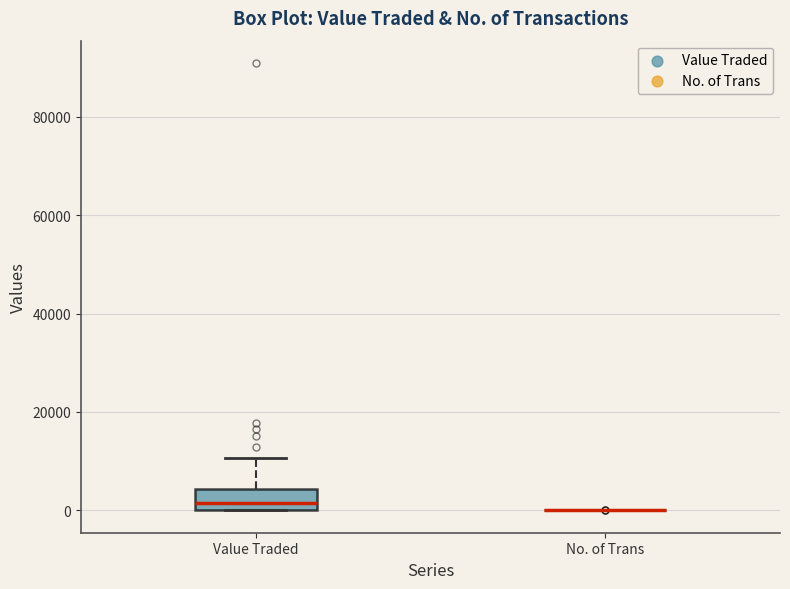

Where is the lower edge of the box for Value Traded on the y-axis? The values are not printed on the chart, so give them approximately, as read against the axis.

0